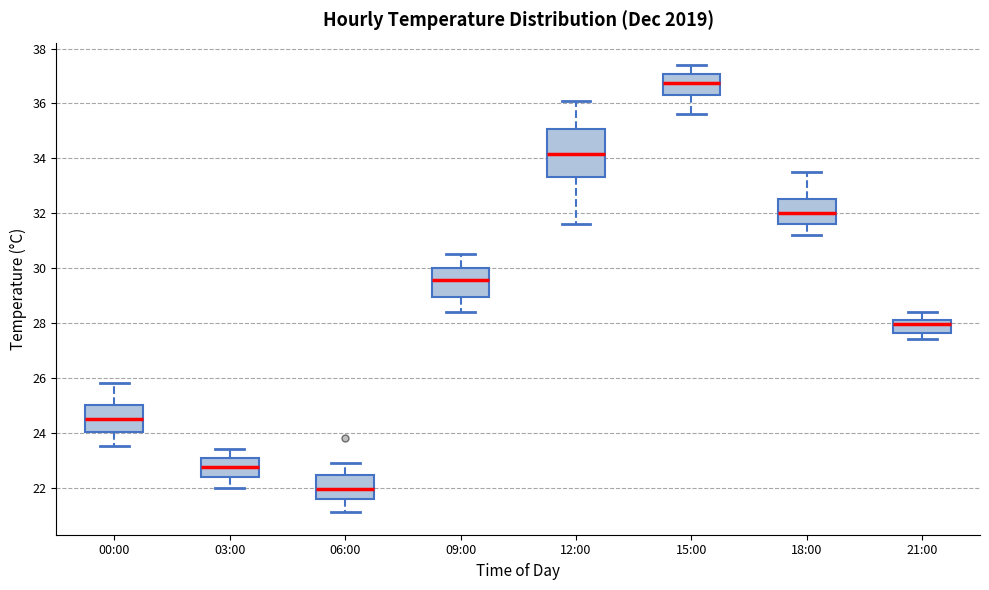

Which box has the lowest median line?

06:00